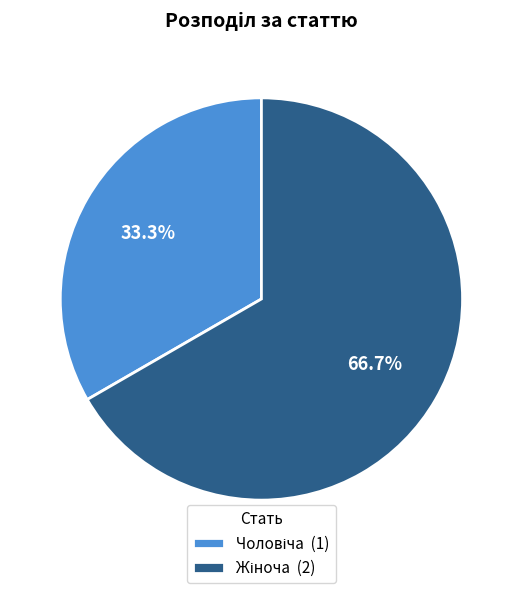

Does any single category account for the majority?

Yes